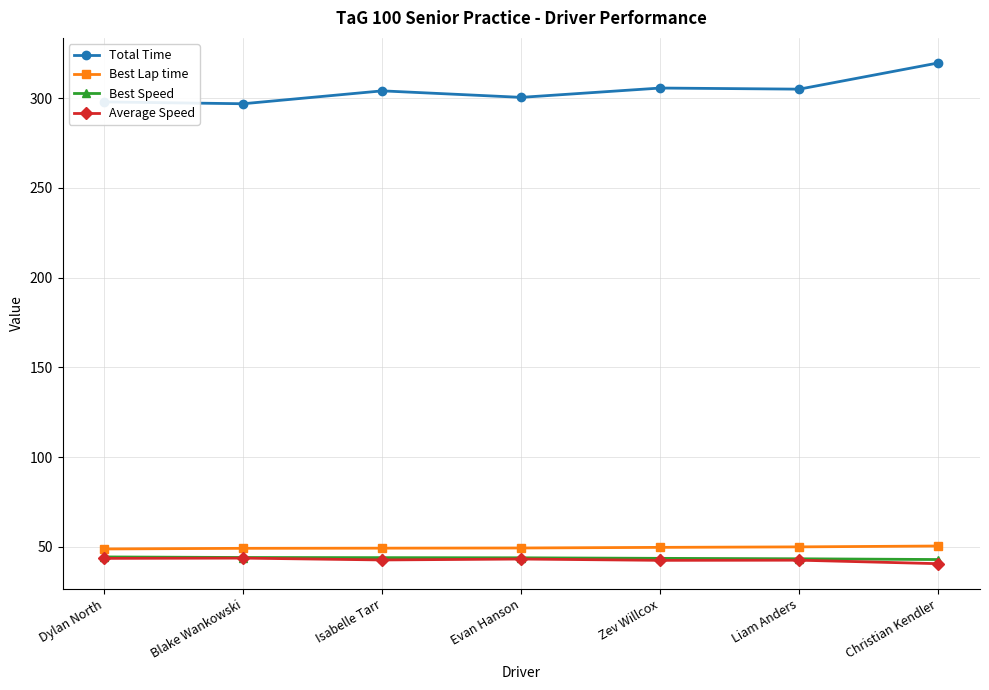

Does the chart display data point markers on the line(s)?

Yes